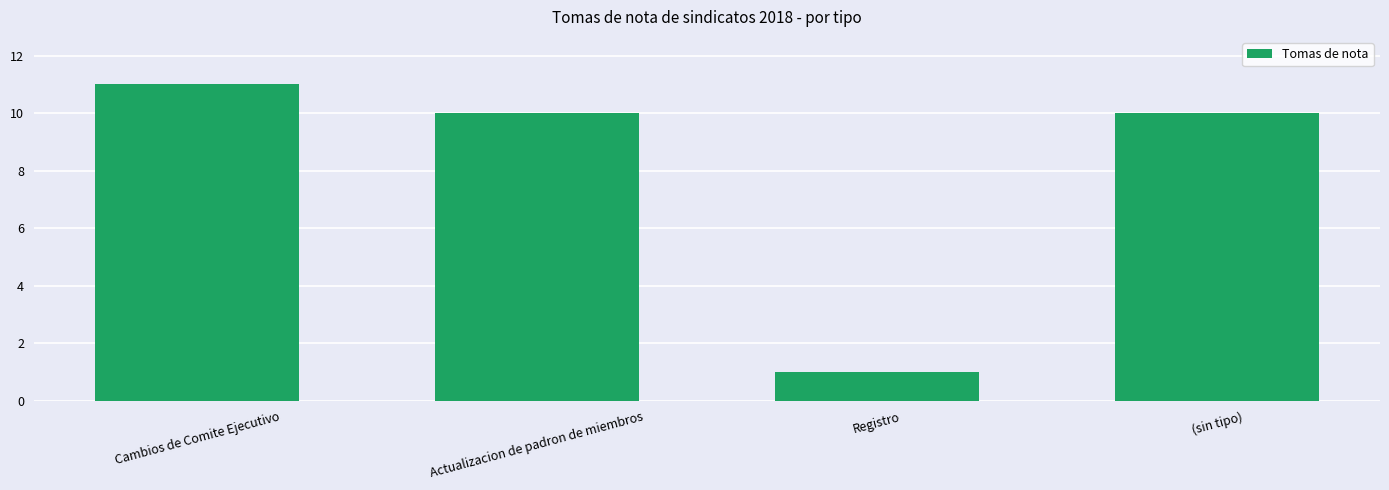

How many bars are there in total?

4